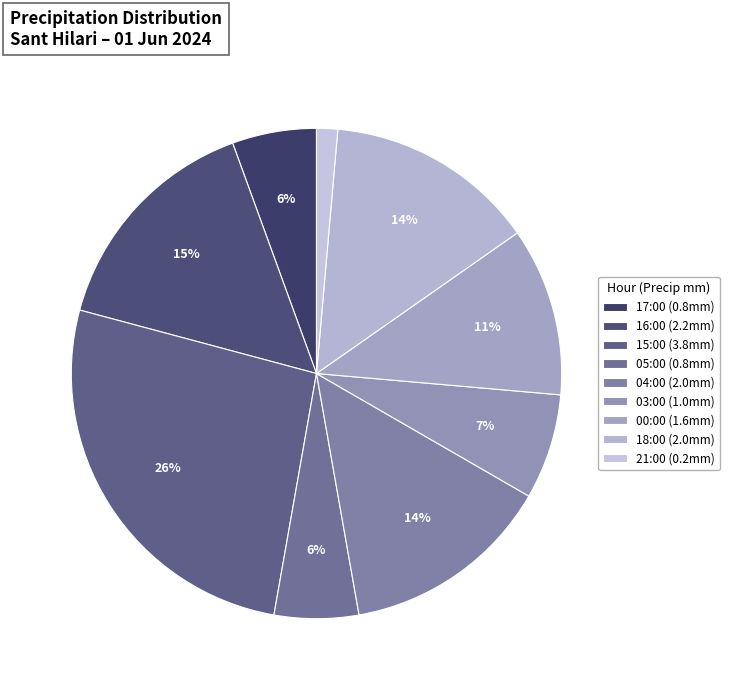

To the nearest percent, what is the average slice percentage?

11%